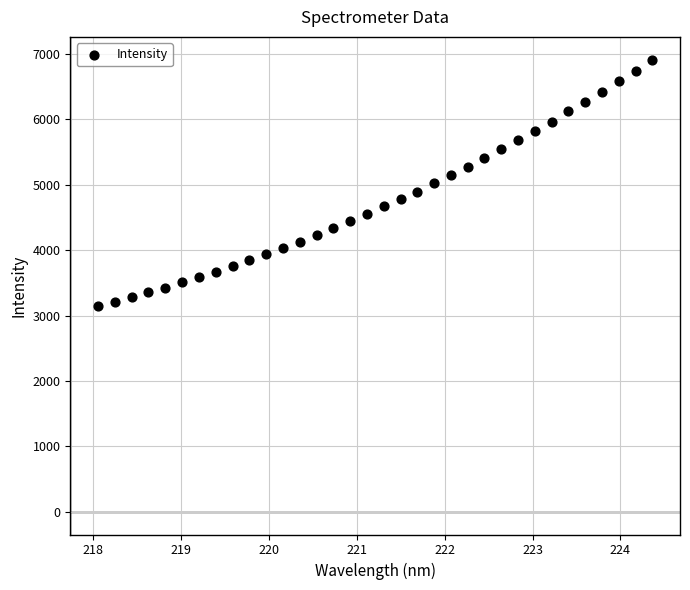

What is the range of X values (max minus min)?

6.3